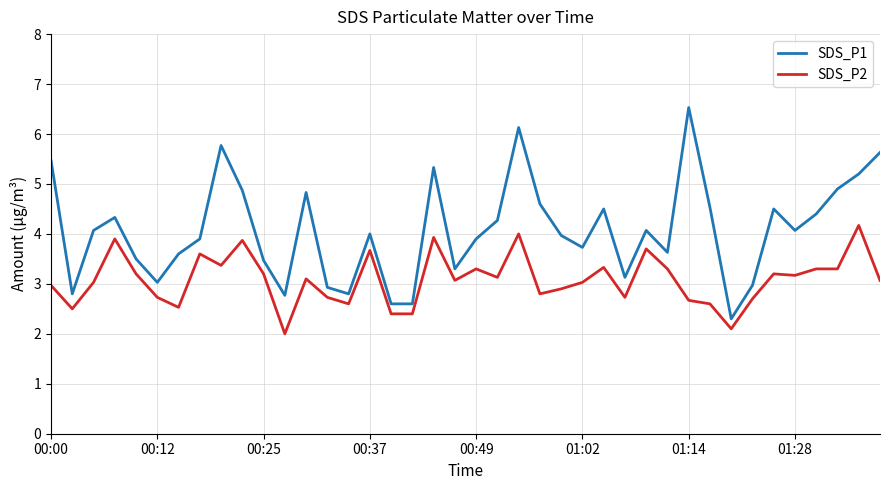

What is the minimum value for SDS_P2?

2.0